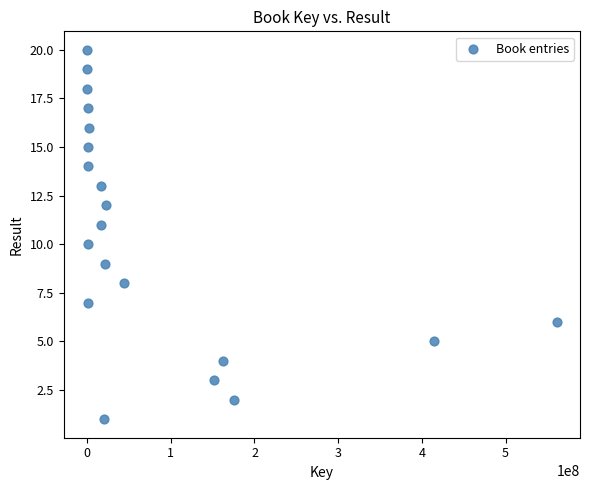

What is the range of X values (max minus min)?

560912603